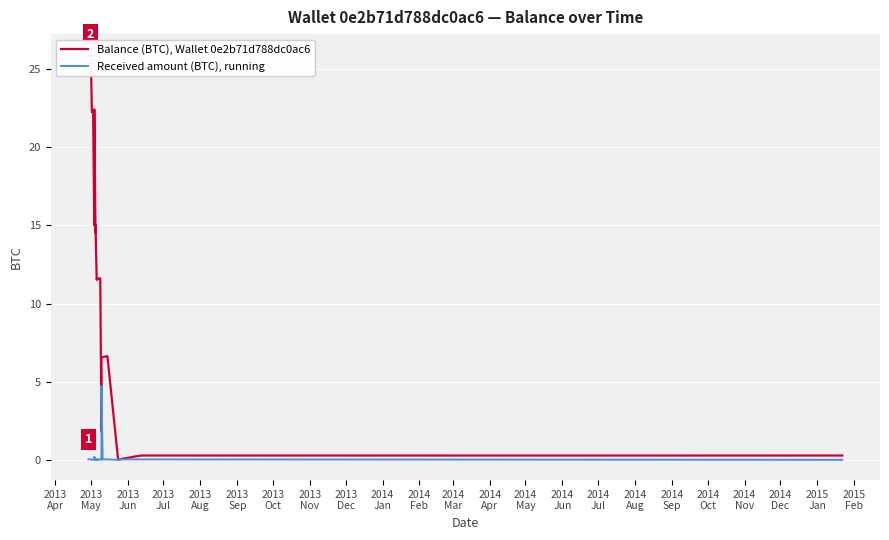

List the series in order of their overall mean, lowest first.

Received amount (BTC), running, Balance (BTC), Wallet 0e2b71d788dc0ac6